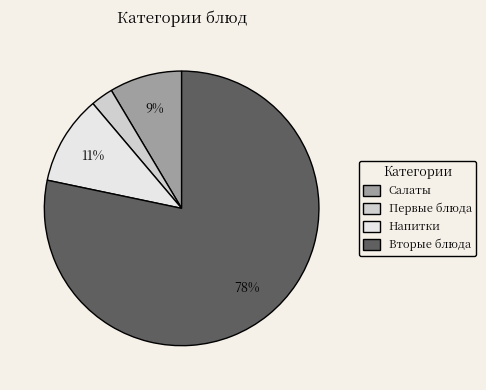

Which has a higher value, Первые блюда or Вторые блюда?

Вторые блюда